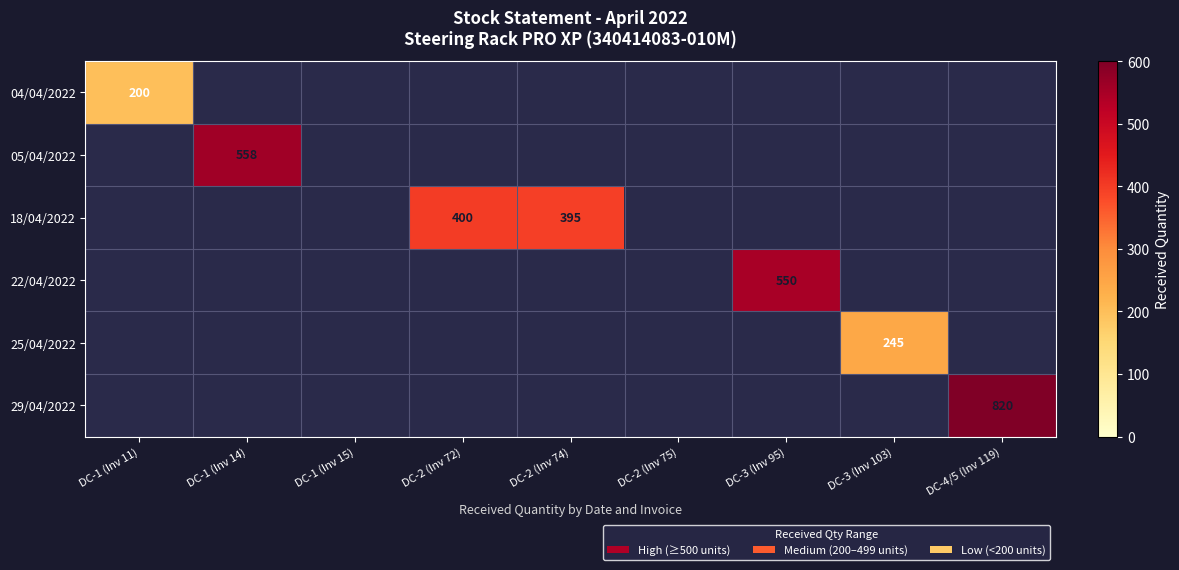

Rank the series at DC-1 (Inv 15) from lowest to highest value.

04/04/2022, 05/04/2022, 18/04/2022, 22/04/2022, 25/04/2022, 29/04/2022